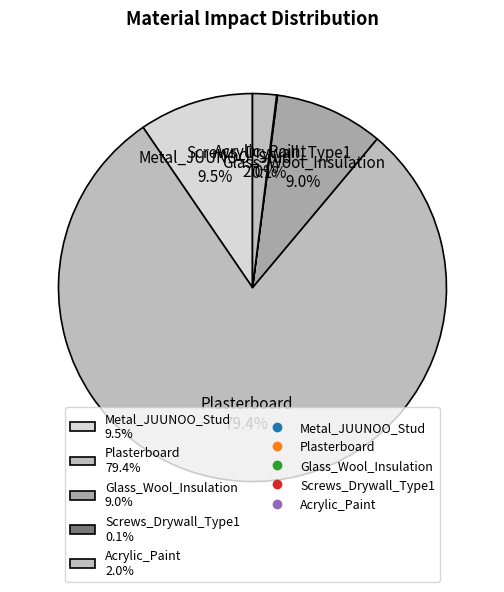

Is there any slice that represents more than half of the pie?

Yes